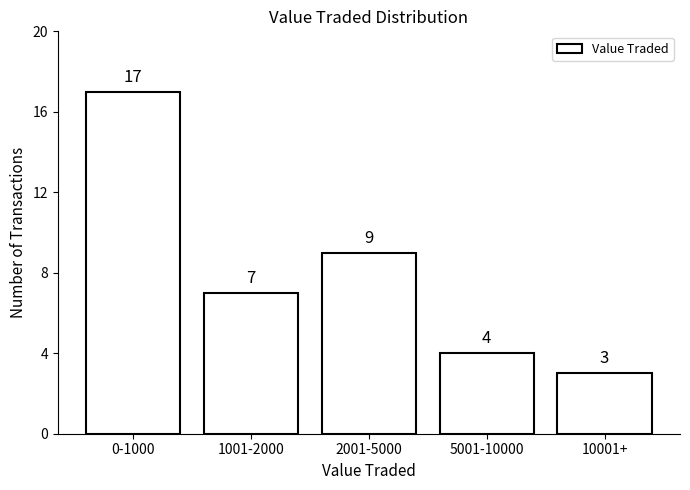

Reading left to right, what are all the values shown in this chart?

0-1000=17	1001-2000=7	2001-5000=9	5001-10000=4	10001+=3